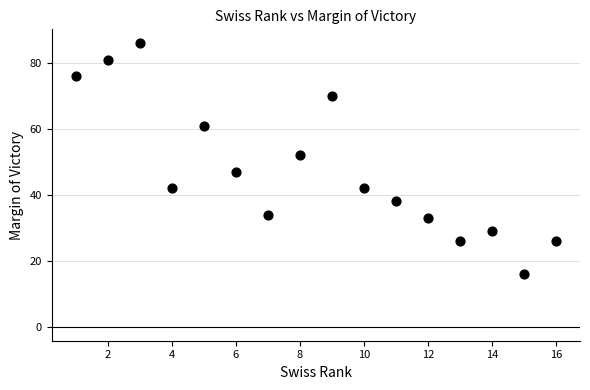

What Y value in the scatter plot is closest to 51?

52